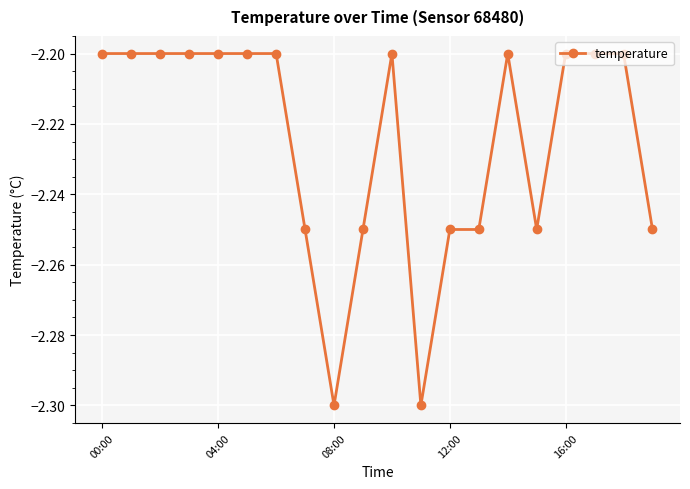

True or false: there are more than 0 points higher than both neighbors.

True